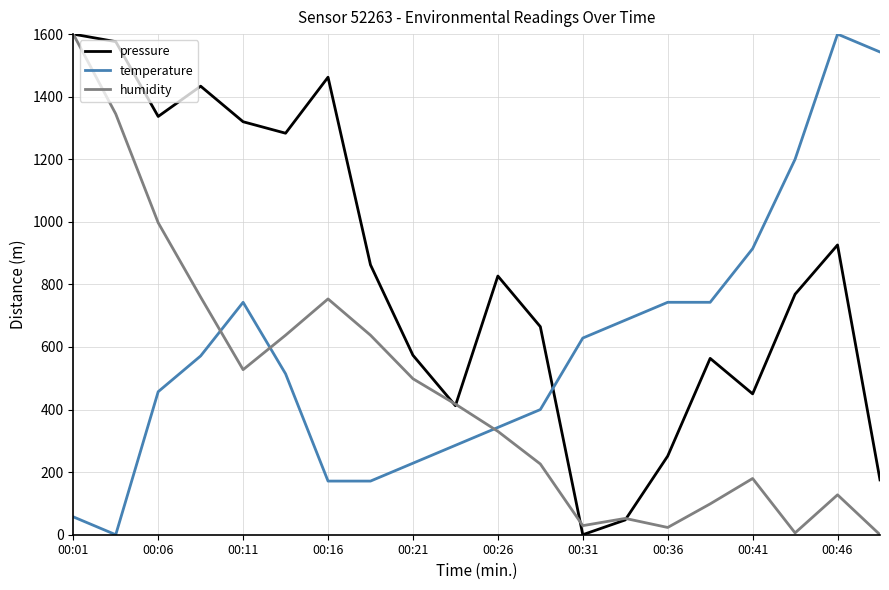

Which series has the largest total across all categories?

pressure